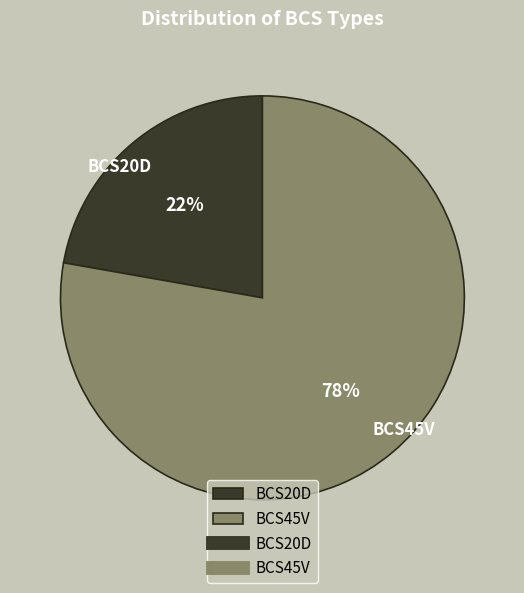

Count the number of slices in the pie.

2